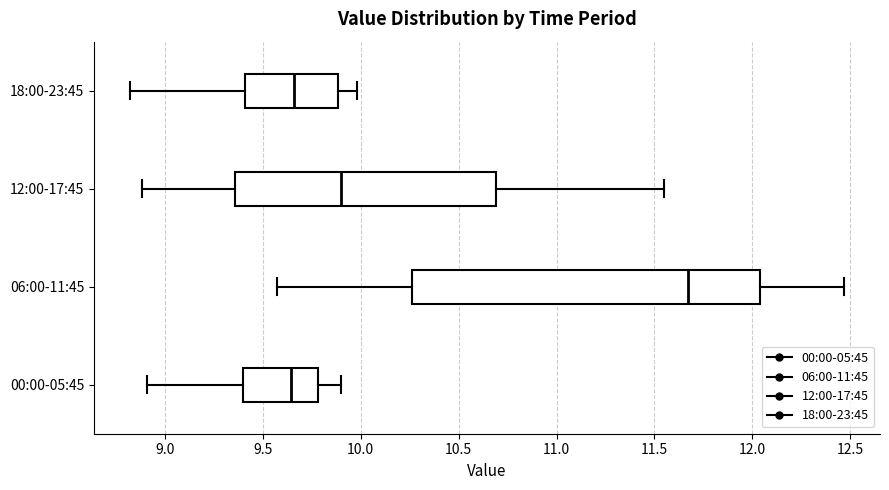

Reading bottom to top, read every box against the x-axis: the position of its median line, the range the box covers, and the ends of its whiskers. The values are not printed on the chart, so give them approximately, as read against the axis.

00:00-05:45: median 9.65, box 9.40 to 9.80, whiskers 8.90 to 9.90
06:00-11:45: median 11.65, box 10.25 to 12.05, whiskers 9.55 to 12.45
12:00-17:45: median 9.90, box 9.35 to 10.70, whiskers 8.90 to 11.55
18:00-23:45: median 9.65, box 9.40 to 9.90, whiskers 8.80 to 10.00